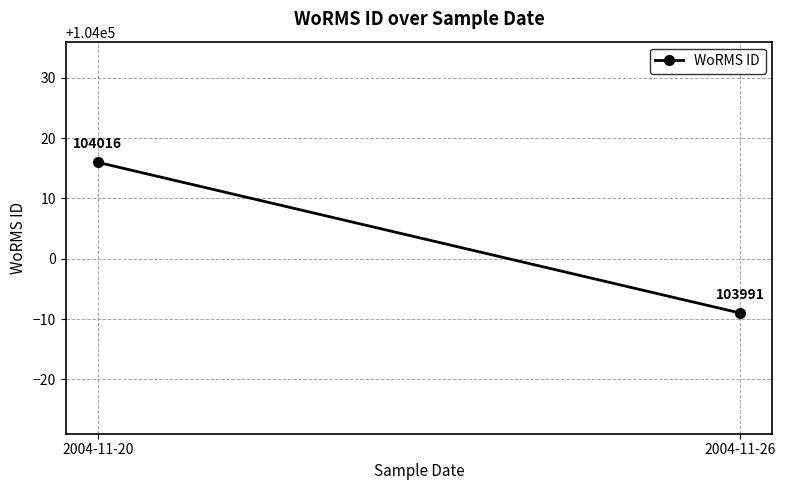

The chart shows a value of 103991 at 2004-11-26. True or false?

True